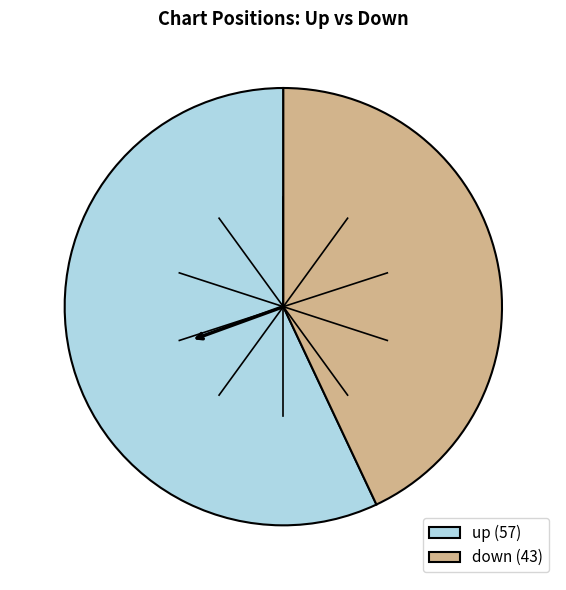

How many slices are in this pie chart?

2